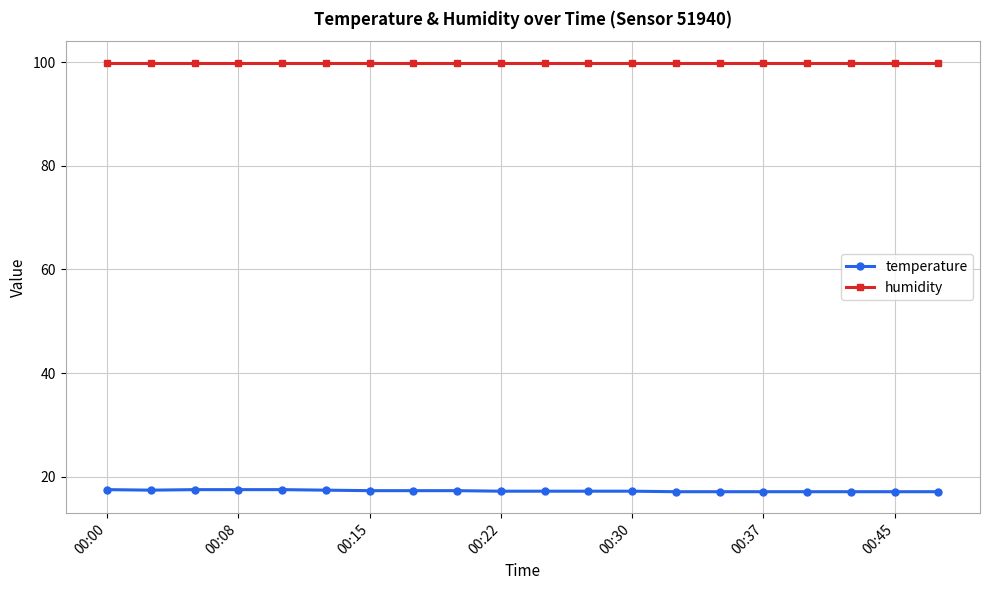

What is the greatest value displayed?

99.9